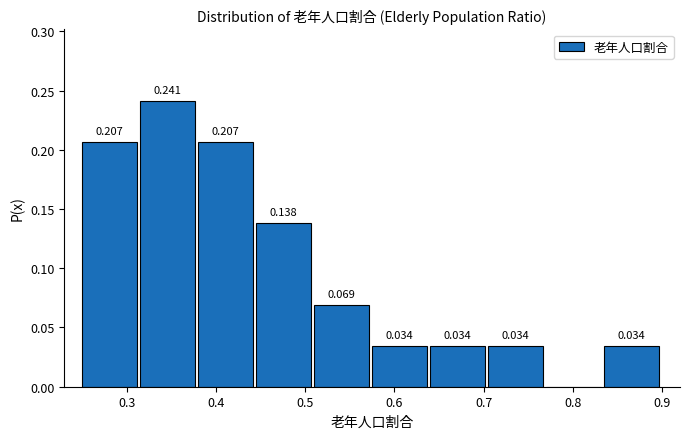

Over which range of the x-axis is the bar tallest?

0.315 to 0.380